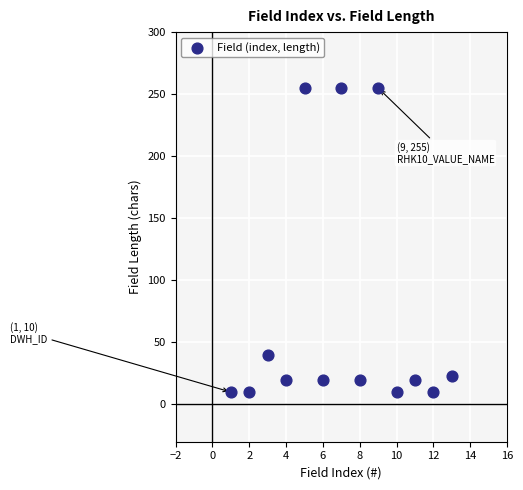

What Y value in the scatter plot is closest to 132?

40